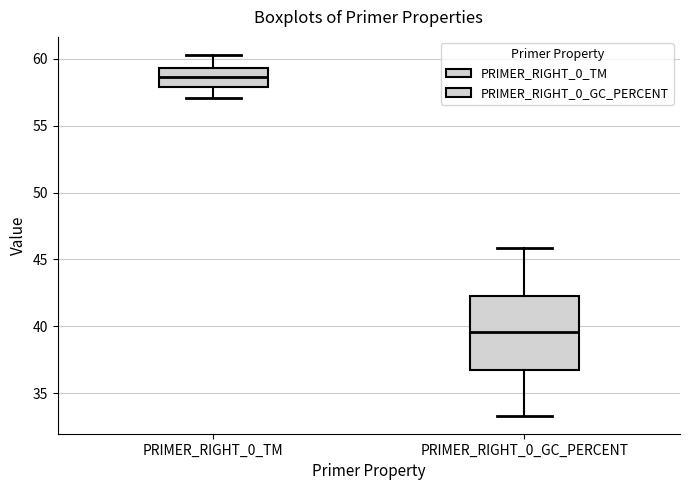

Comparing the boxes themselves (not the whiskers), which one is the tallest?

PRIMER_RIGHT_0_GC_PERCENT